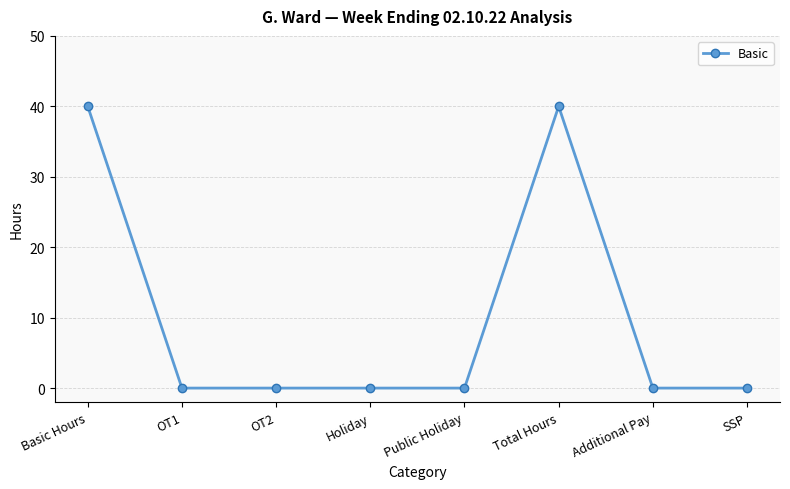

What is the change in value from OT2 to Total Hours?

+40